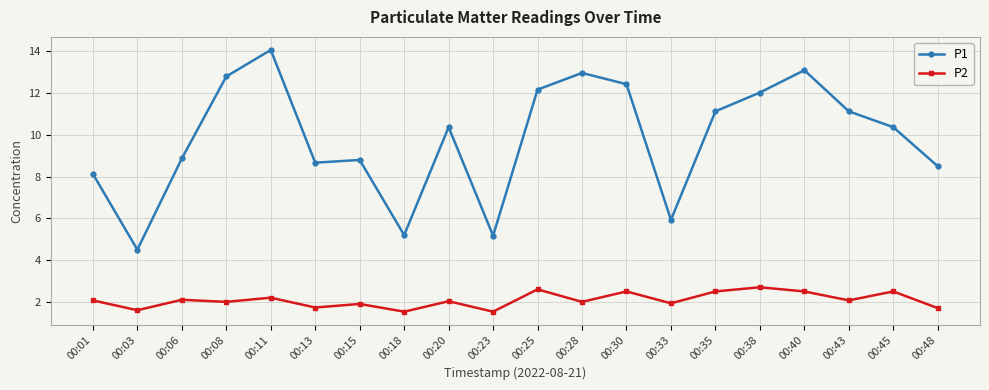

At which label does P1 first exceed 10?

00:08